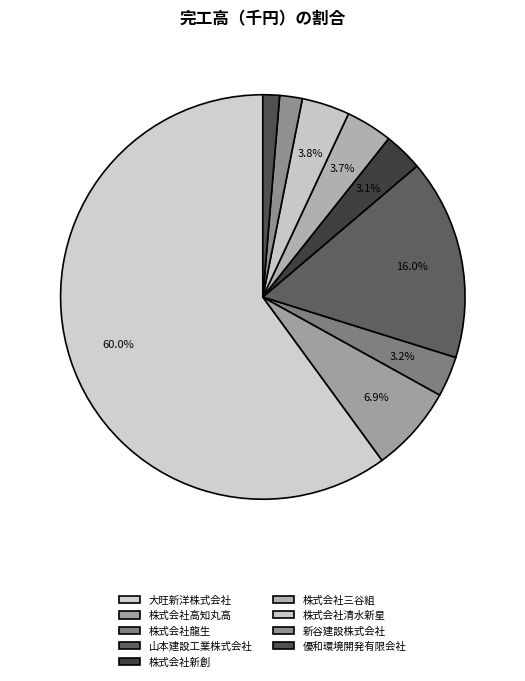

What is the majority slice?

大旺新洋株式会社